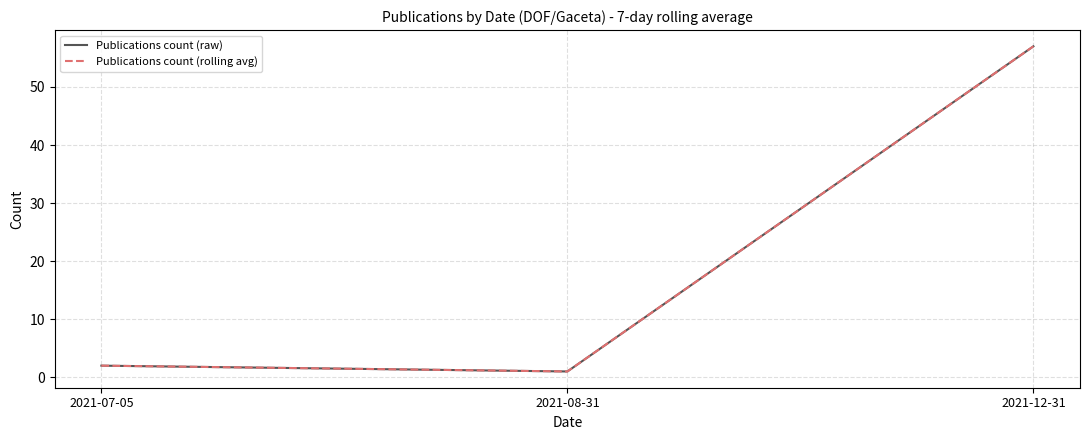

Which series has the largest range (max minus min)?

Publications count (raw)